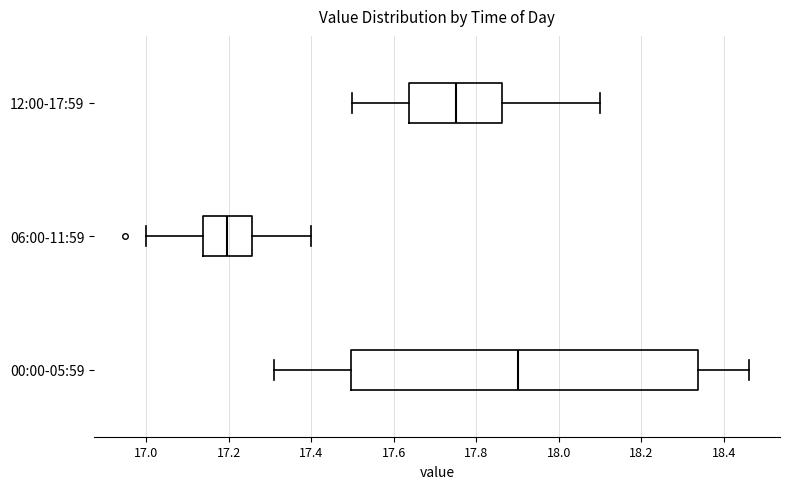

Reading bottom to top, transcribe this box plot: for each box, give where its median line is, the range the box spans, and where its two whiskers end, as read against the x-axis. The values are not printed on the chart, so give them approximately, as read against the axis.

00:00-05:59: median 17.90, box 17.50 to 18.34, whiskers 17.32 to 18.46
06:00-11:59: median 17.20, box 17.14 to 17.26, whiskers 17.00 to 17.40
12:00-17:59: median 17.76, box 17.64 to 17.86, whiskers 17.50 to 18.10